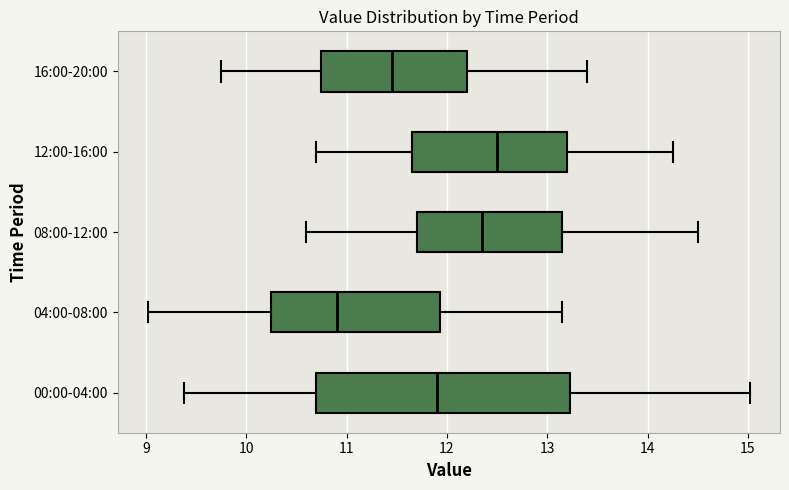

Reading bottom to top, read every box against the x-axis: the position of its median line, the range the box covers, and the ends of its whiskers. The values are not printed on the chart, so give them approximately, as read against the axis.

00:00-04:00: median 11.9, box 10.7 to 13.2, whiskers 9.4 to 15.0
04:00-08:00: median 10.9, box 10.3 to 11.9, whiskers 9.0 to 13.2
08:00-12:00: median 12.4, box 11.7 to 13.2, whiskers 10.6 to 14.5
12:00-16:00: median 12.5, box 11.7 to 13.2, whiskers 10.7 to 14.3
16:00-20:00: median 11.5, box 10.8 to 12.2, whiskers 9.8 to 13.4